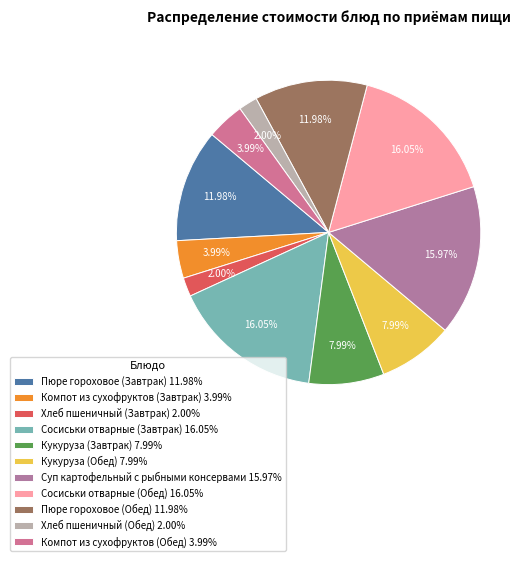

Does any single category account for the majority?

No